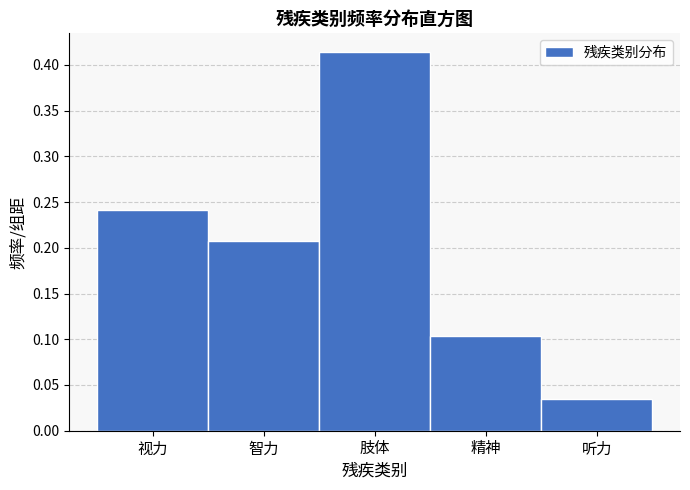

What position from the left is 肢体?

3